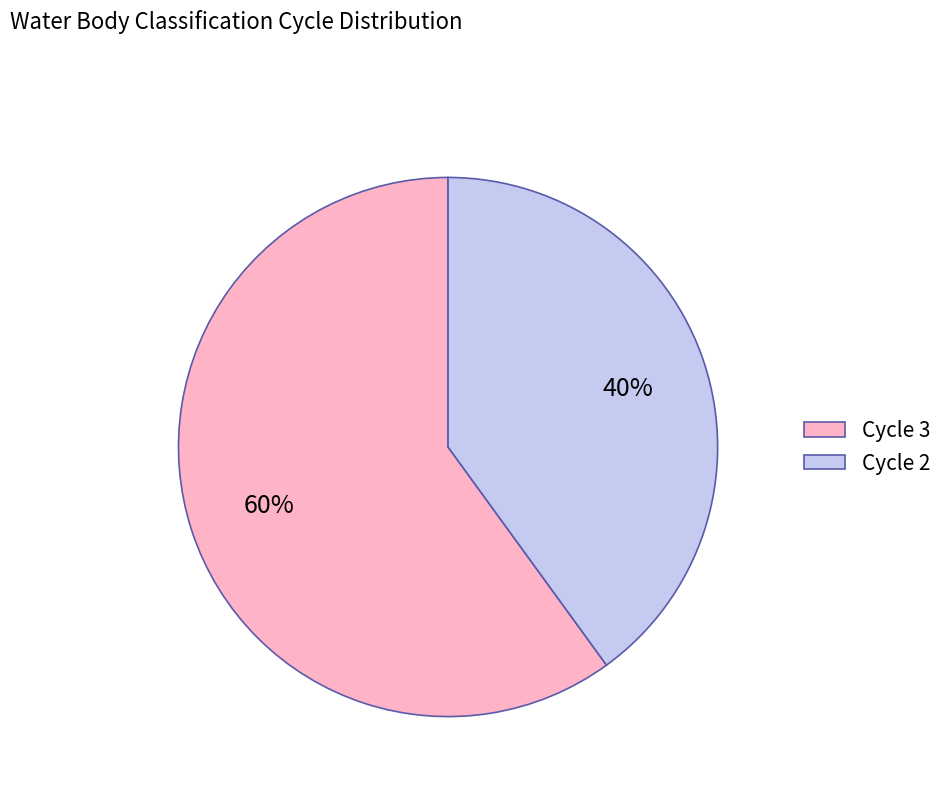

Rank the categories by value from highest to lowest.

Cycle 3, Cycle 2